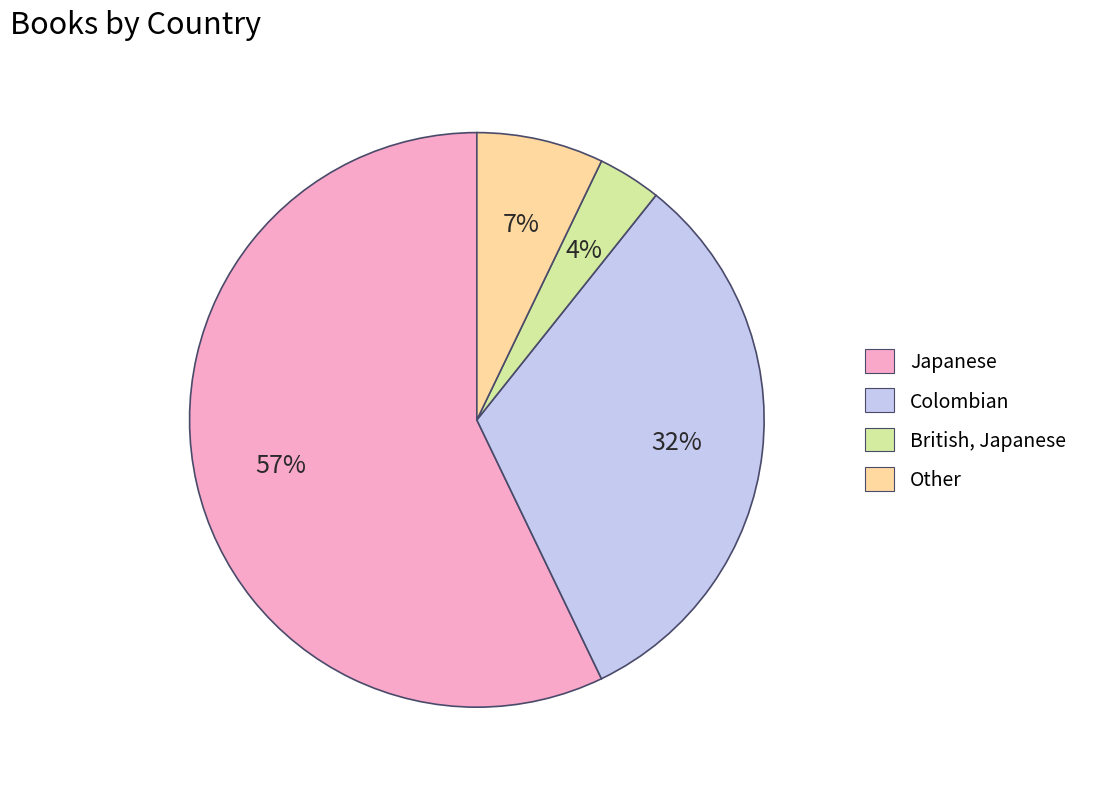

How many slices are in this pie chart?

4